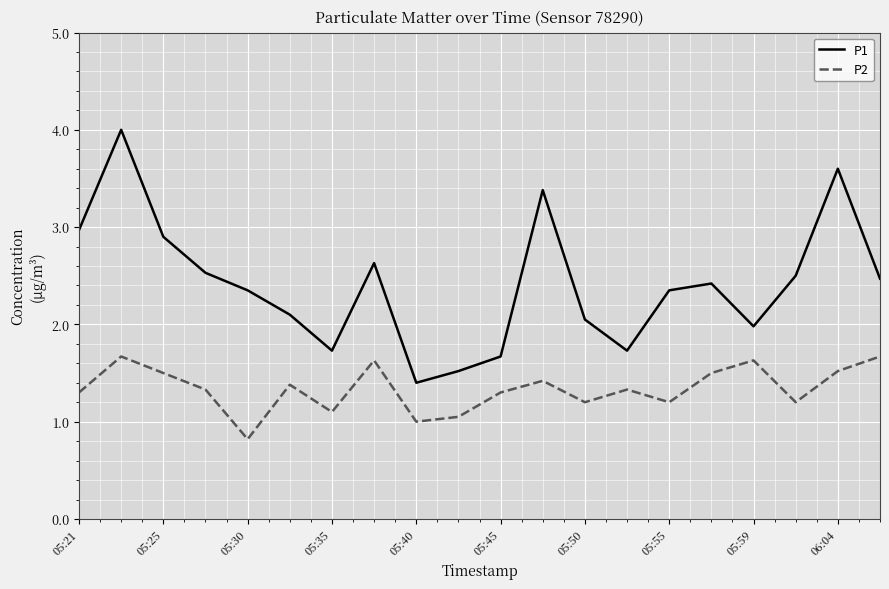

What is the smallest value displayed?

0.8